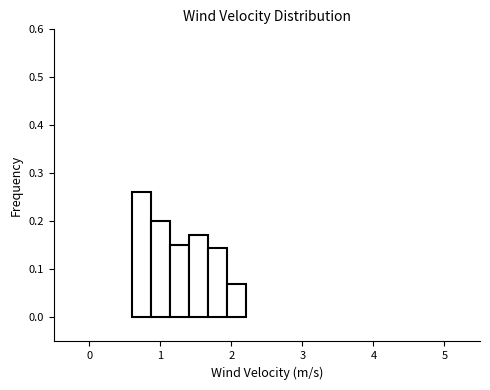

Read against the x-axis, roughly where is the centre of the tallest bar?

0.7